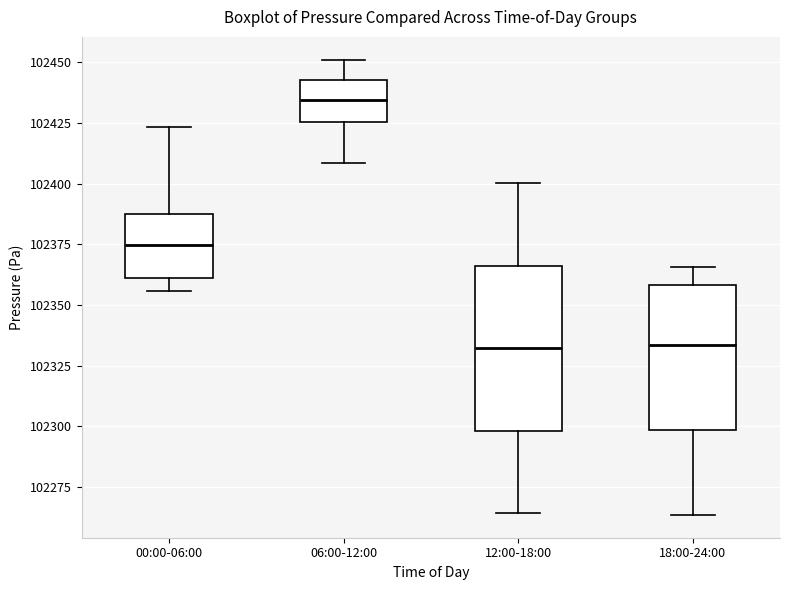

Comparing the boxes themselves (not the whiskers), which one is the tallest?

12:00-18:00